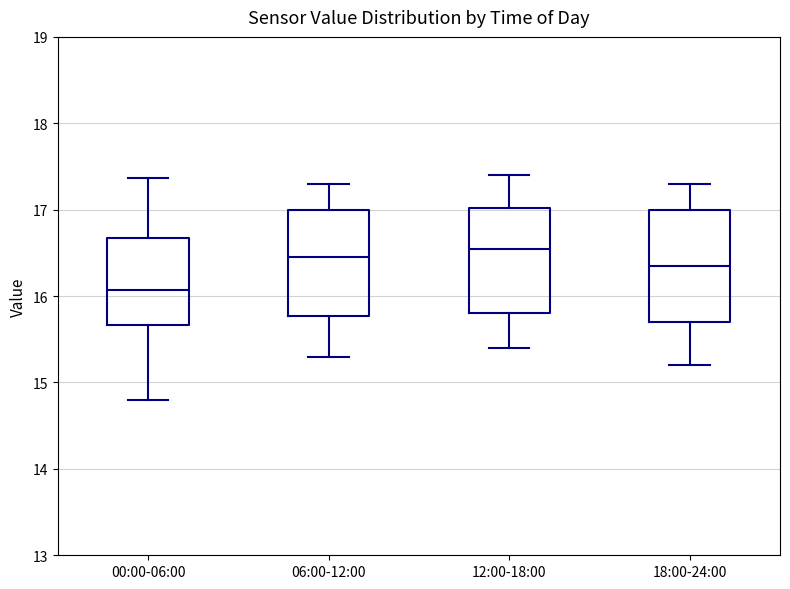

Where is the upper edge of the box for 00:00-06:00 on the y-axis? The values are not printed on the chart, so give them approximately, as read against the axis.

16.7